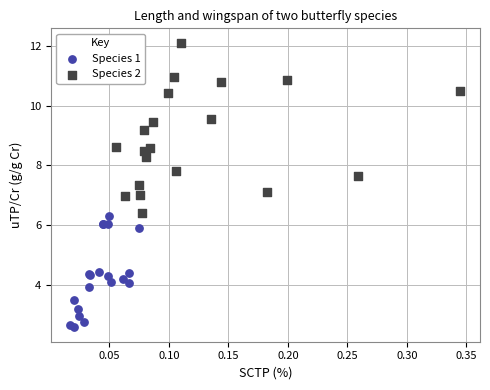

Which series reaches the maximum Y coordinate?

Species 2